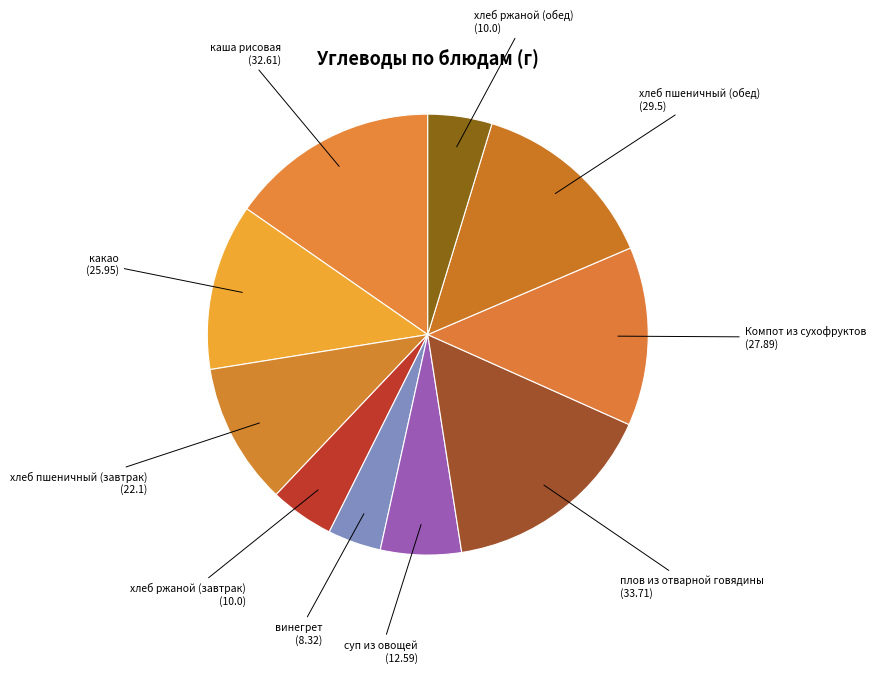

Is хлеб пшеничный (обед) the majority of the pie?

No